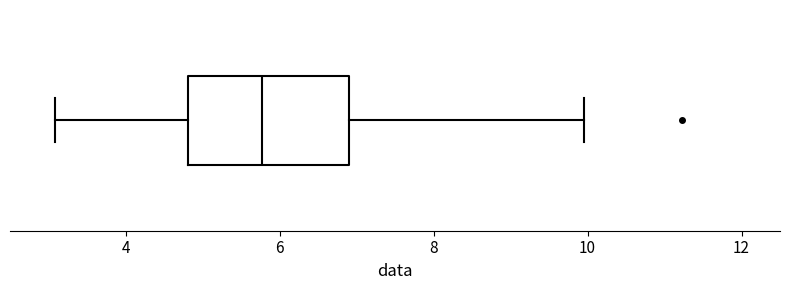

Transcribe this box plot: give where the median line is, the range the box spans, and where the two whiskers end, as read against the x-axis. The values are not printed on the chart, so give them approximately, as read against the axis.

median 5.8, box 4.8 to 7.0, whiskers 3.0 to 10.0